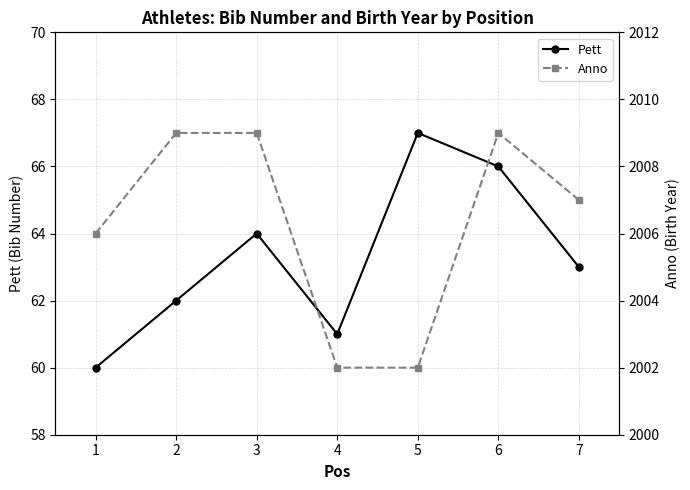

At which label does Pett first exceed 63?

3